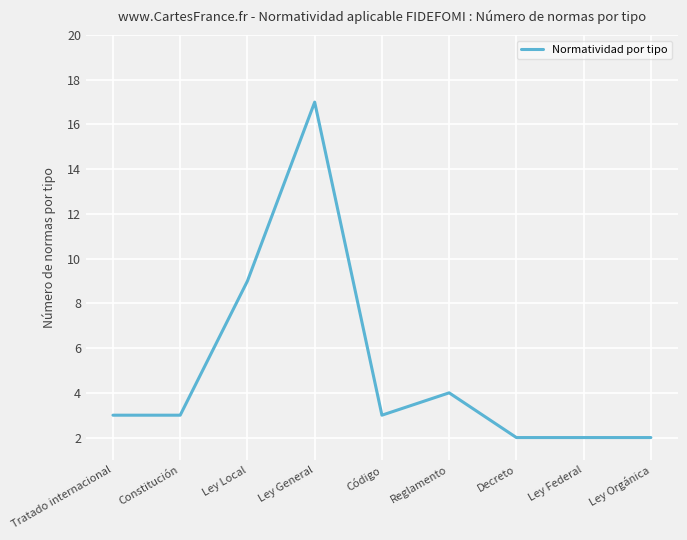

Reading left to right, transcribe all the data shown in this chart.

Tratado internacional=3	Constitución=3	Ley Local=9	Ley General=17	Código=3	Reglamento=4	Decreto=2	Ley Federal=2	Ley Orgánica=2